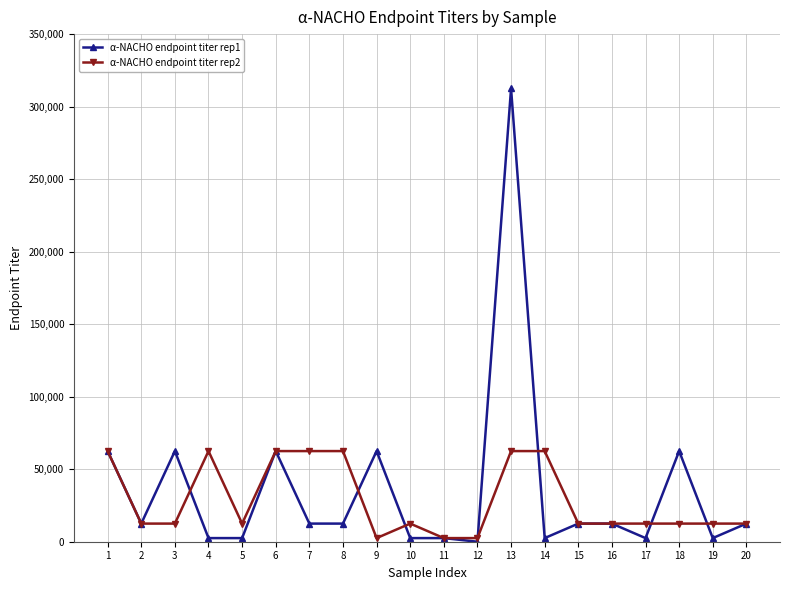

Where does the α-NACHO endpoint titer rep1 series first go above 12500?

1